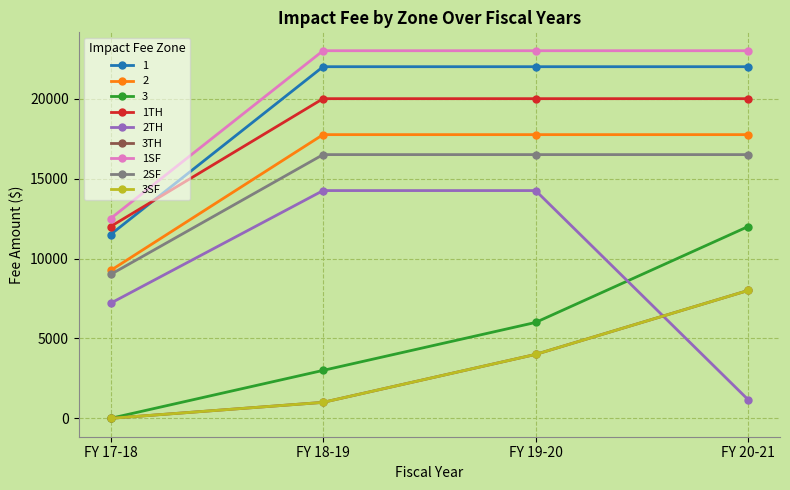

At how many categories does at least one series exceed 12734?

3